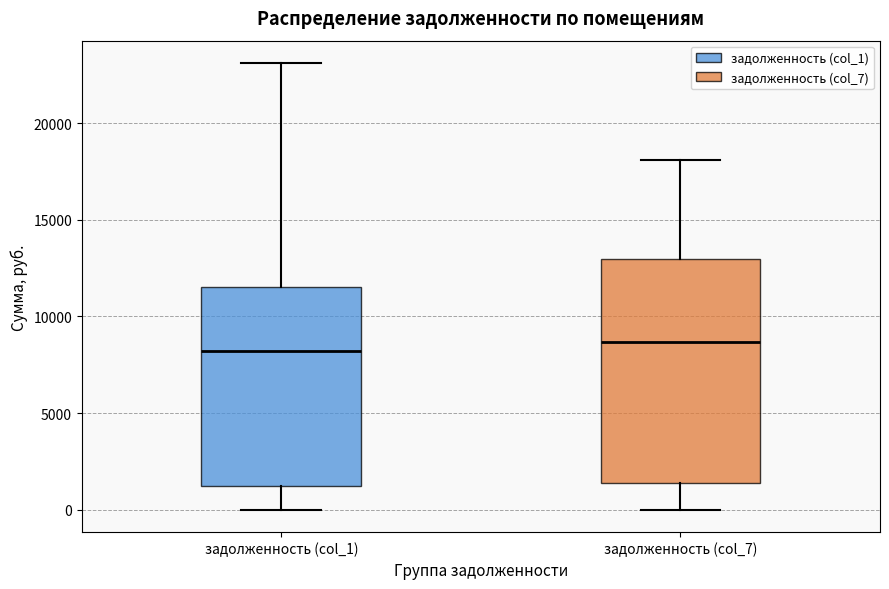

Which box is the tallest, from its lower edge to its upper edge?

задолженность (col_7)